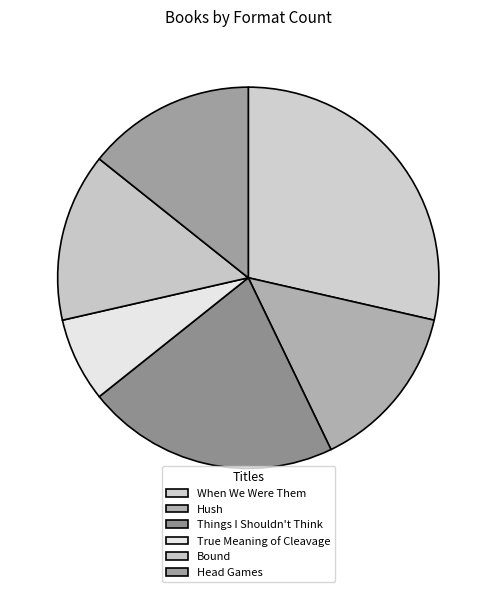

How many slices are in this pie chart?

6